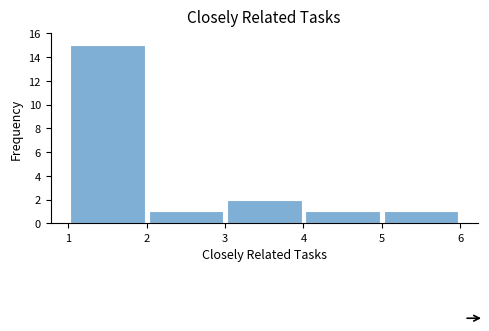

How tall is the bar that spans 4 to 5 on the x-axis? The values are not printed on the chart, so give them approximately, as read against the axis.

1